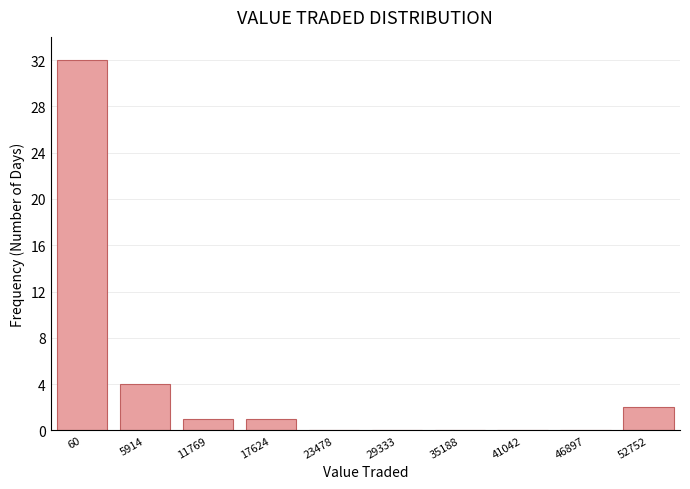

Reading right to left, list all the values displayed in this chart.

52752=2	46897=0	41042=0	35188=0	29333=0	23478=0	17624=1	11769=1	5914=4	60=32